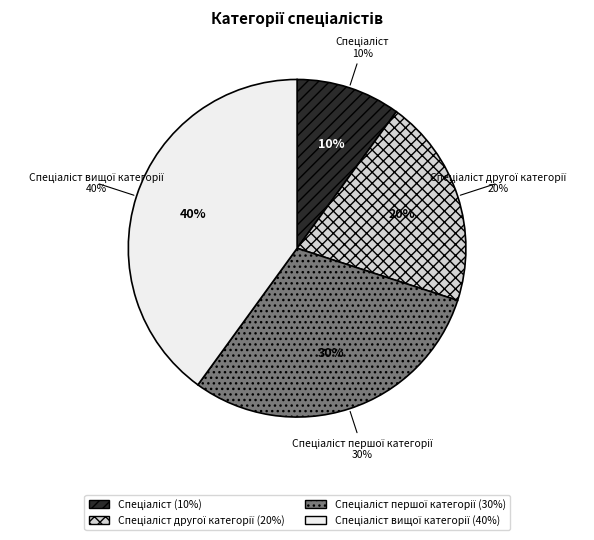

Does Спеціаліст першої категорії represent more than half of the total?

No